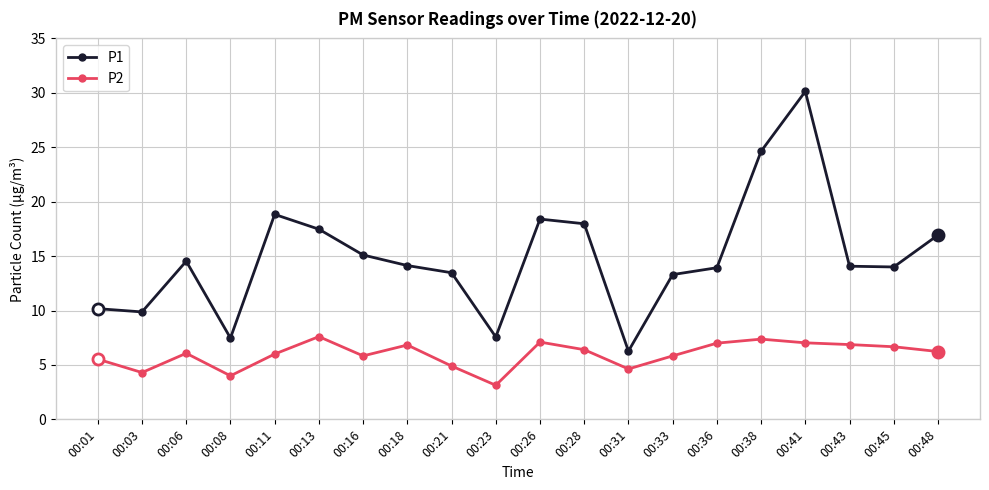

How many lines are shown in the chart?

2